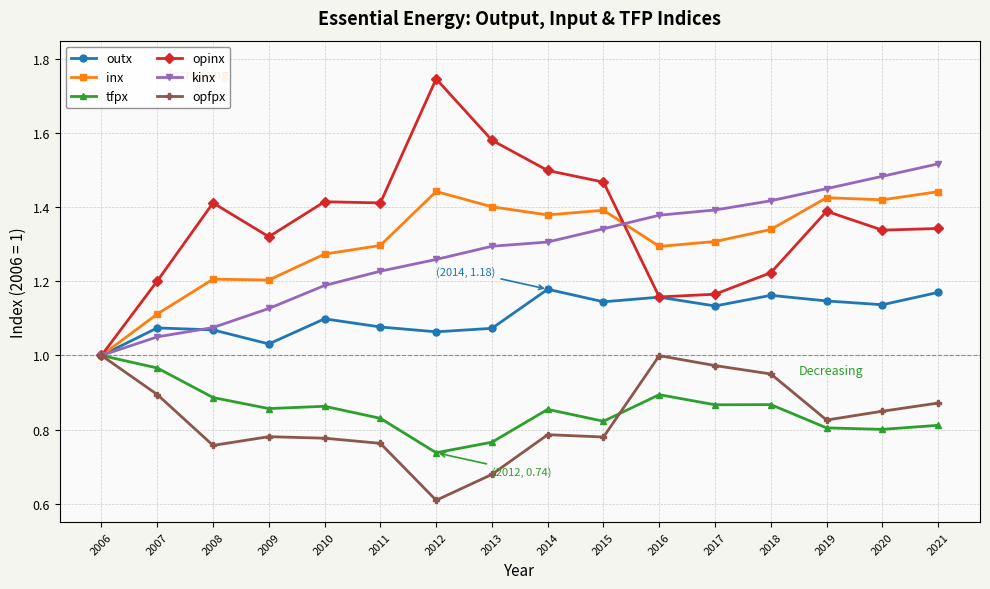

Between 2010 and 2021, which series saw the biggest shift?

kinx